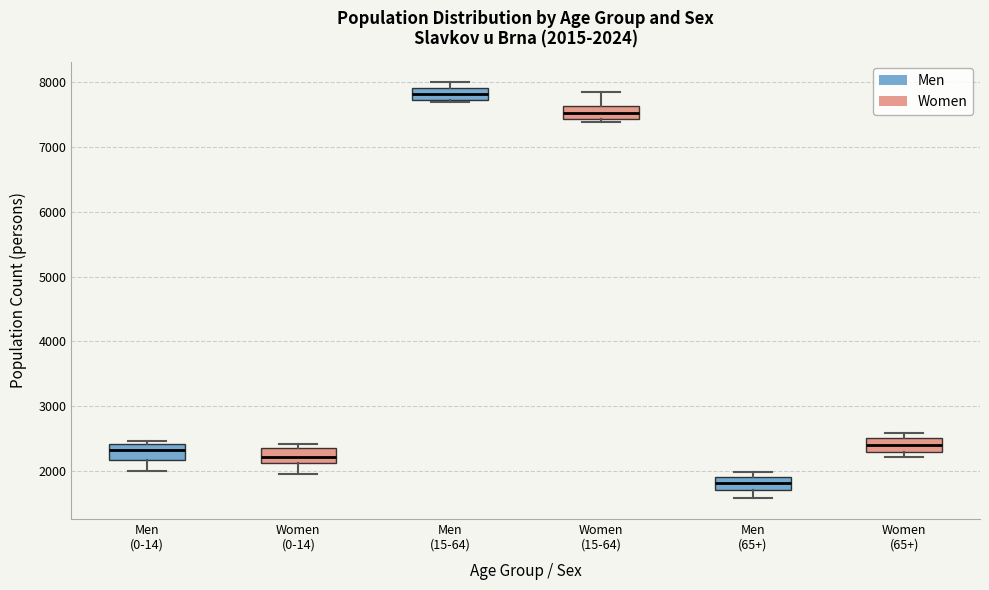

Which box's median line is the lowest?

Men (65+)